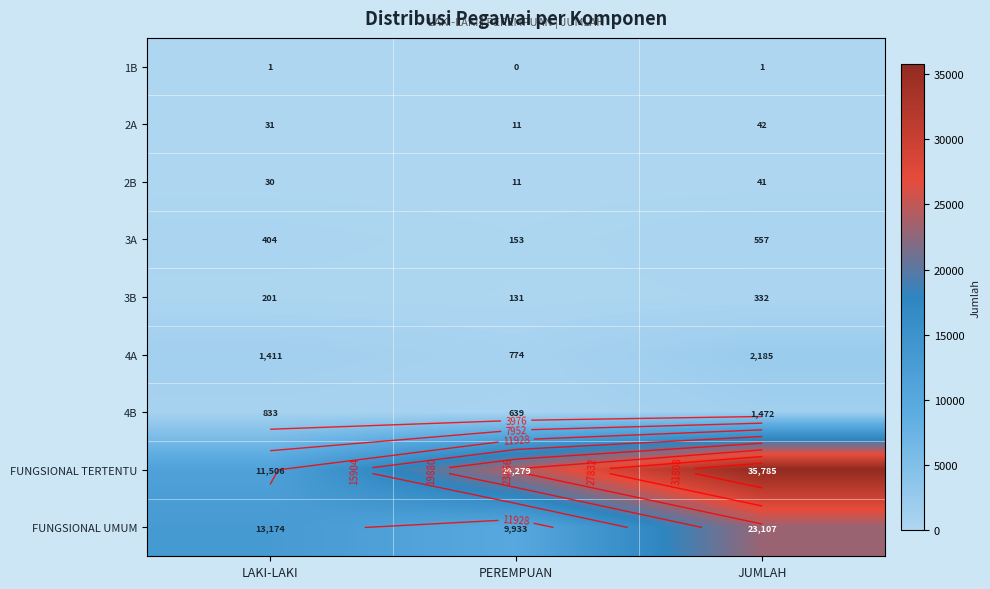

List the series in order of their peak value, highest first.

FUNGSIONAL TERTENTU, FUNGSIONAL UMUM, 4A, 4B, 3A, 3B, 2A, 2B, 1B